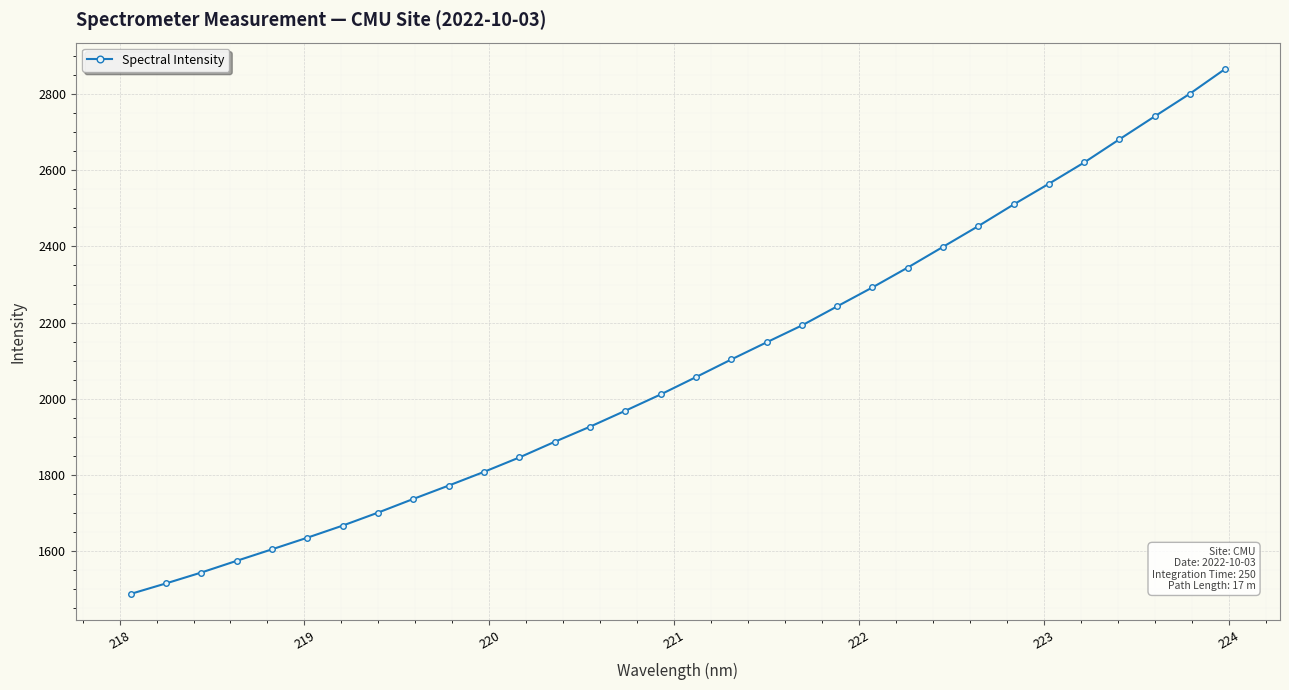

What is the average value?

2084.5